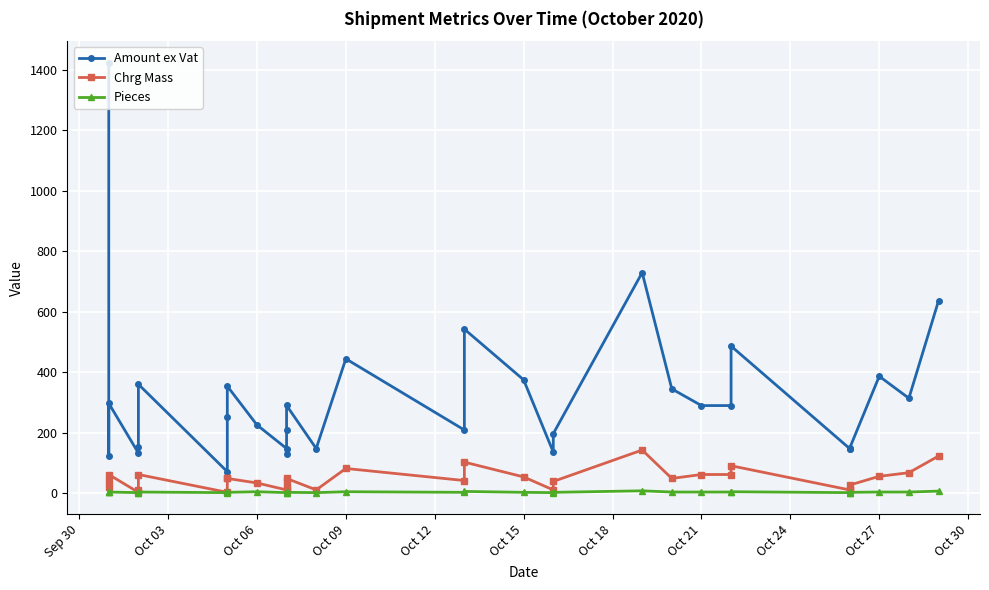

Is this an area chart (filled region under the line)?

No